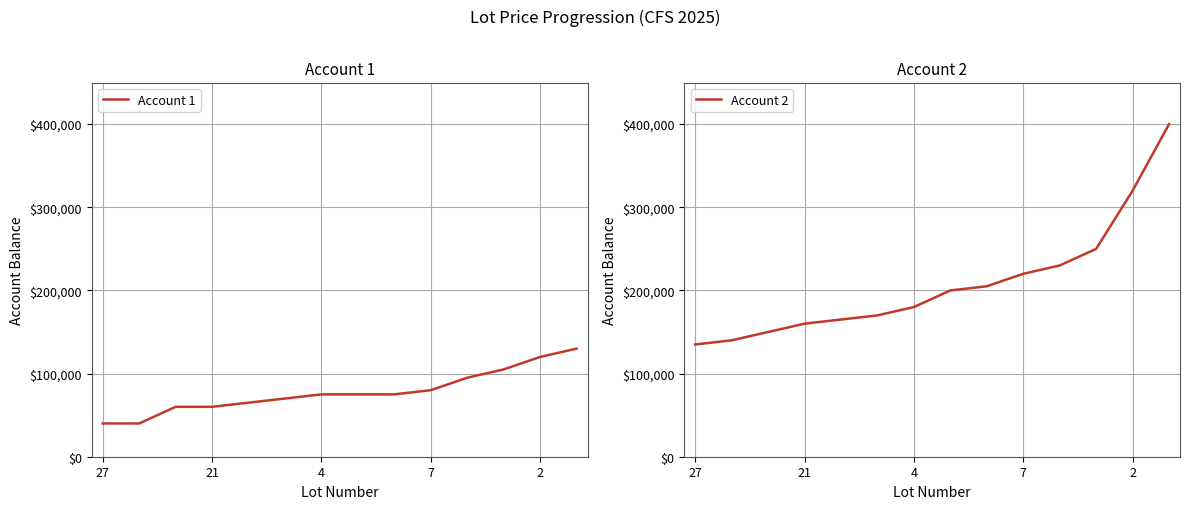

What is the sum of the Account 1 values at 12 and 11?

225000